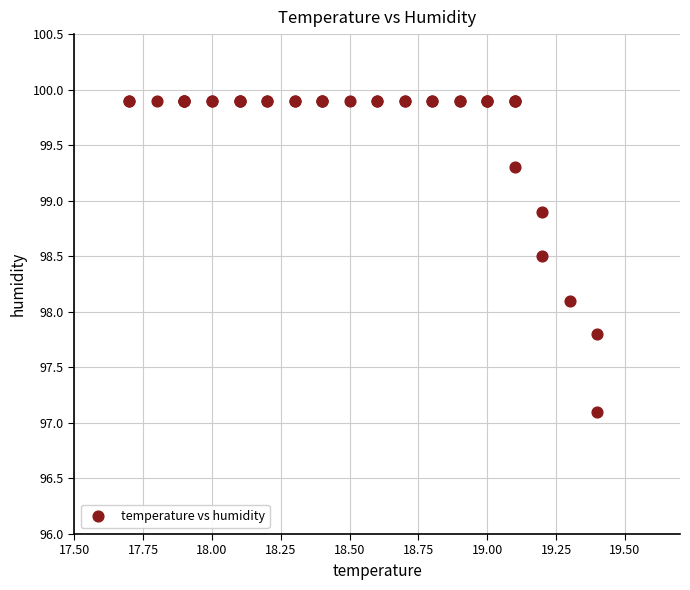

What Y value in the scatter plot is closest to 98?

98.1